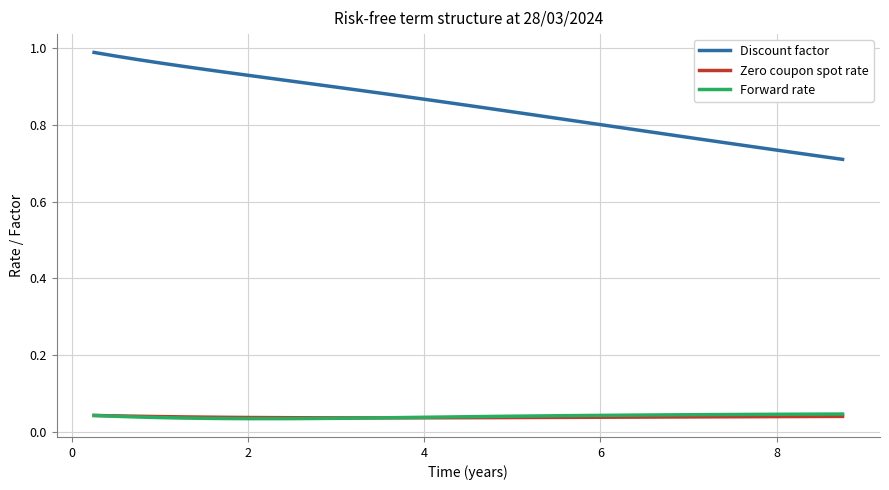

Which series has the largest range (max minus min)?

Discount factor